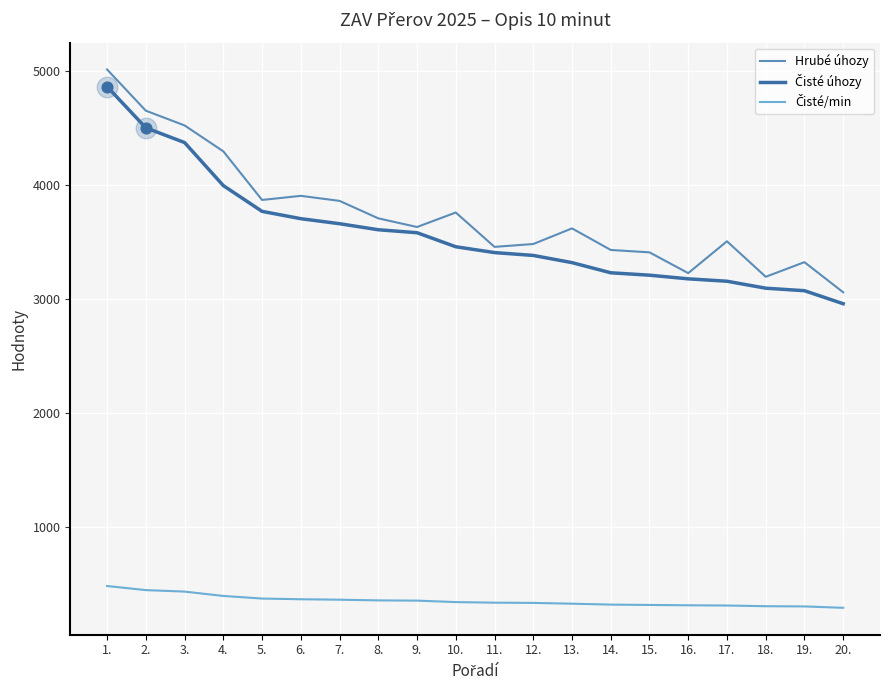

At which category is the sum across all series the highest?

1.